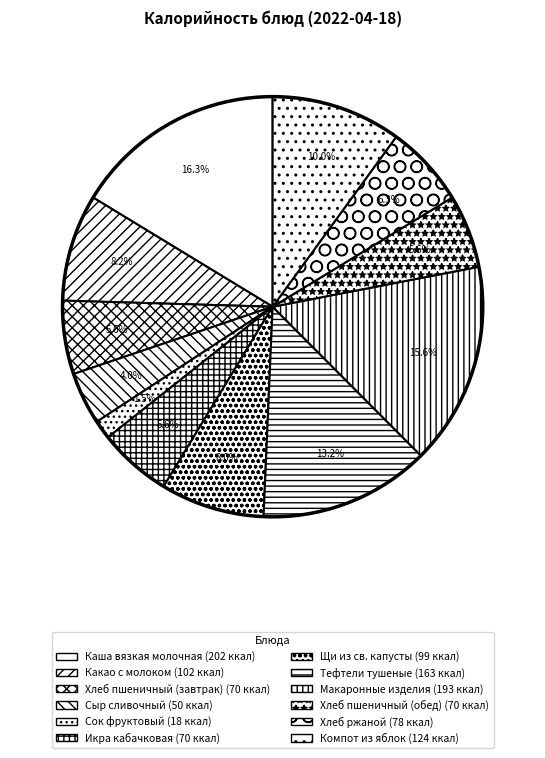

Which slice is the smallest?

Сок фруктовый